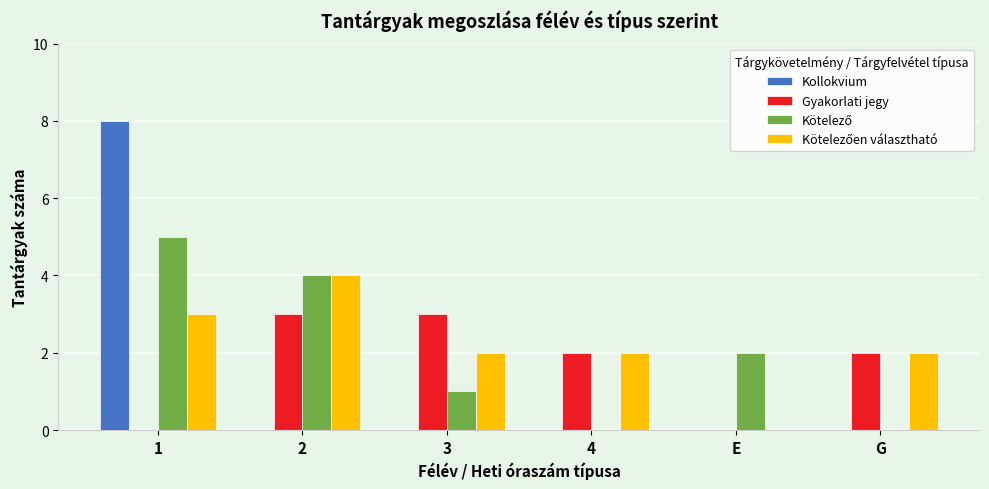

How many groups of bars are there?

6